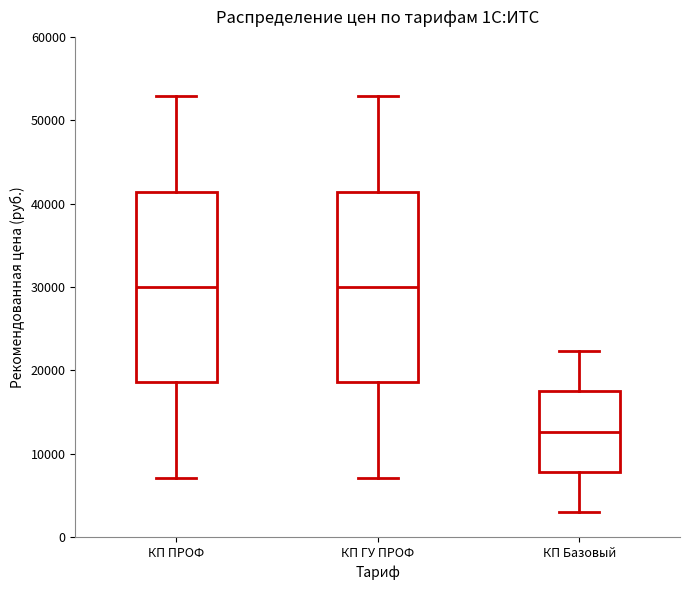

Reading left to right, read every box against the y-axis: the position of its median line, the range the box covers, and the ends of its whiskers. The values are not printed on the chart, so give them approximately, as read against the axis.

КП ПРОФ: median 30000, box 19000 to 41000, whiskers 7000 to 53000
КП ГУ ПРОФ: median 30000, box 19000 to 41000, whiskers 7000 to 53000
КП Базовый: median 13000, box 8000 to 18000, whiskers 3000 to 22000